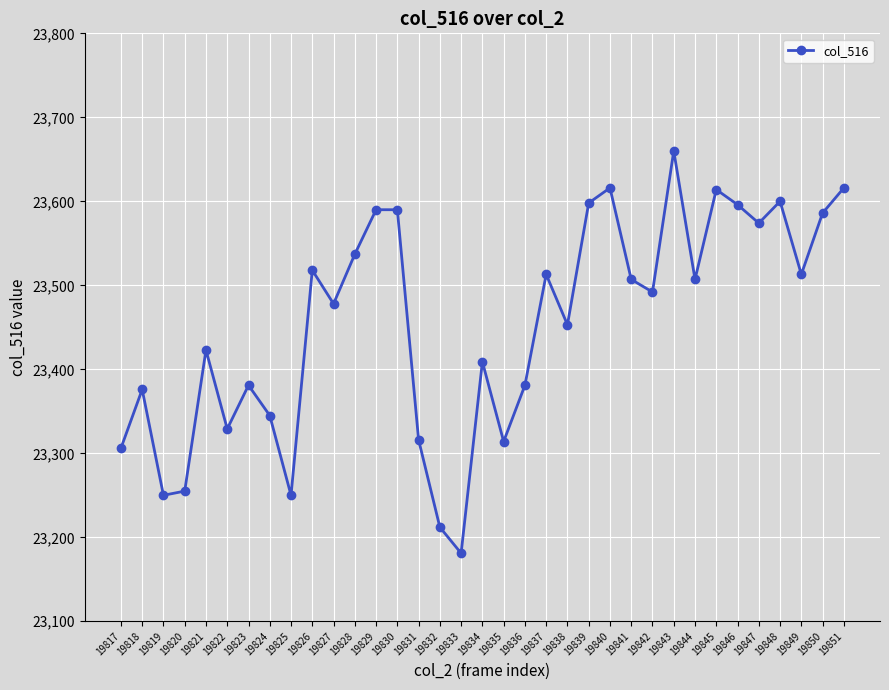

Is this an area chart (filled region under the line)?

No